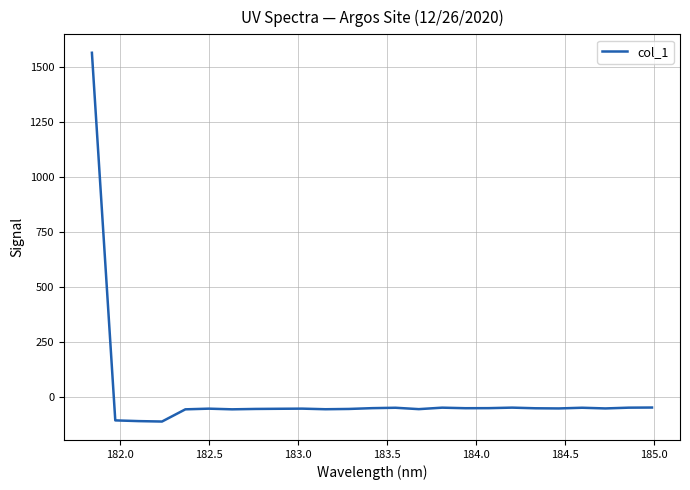

What is the smallest value displayed?

-113.1